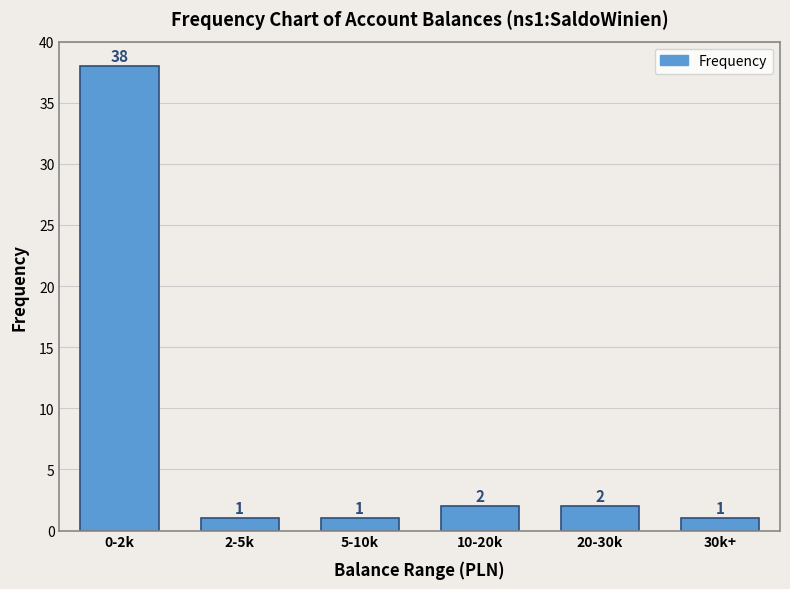

Reading right to left, list all the values displayed in this chart.

30k+=1	20-30k=2	10-20k=2	5-10k=1	2-5k=1	0-2k=38